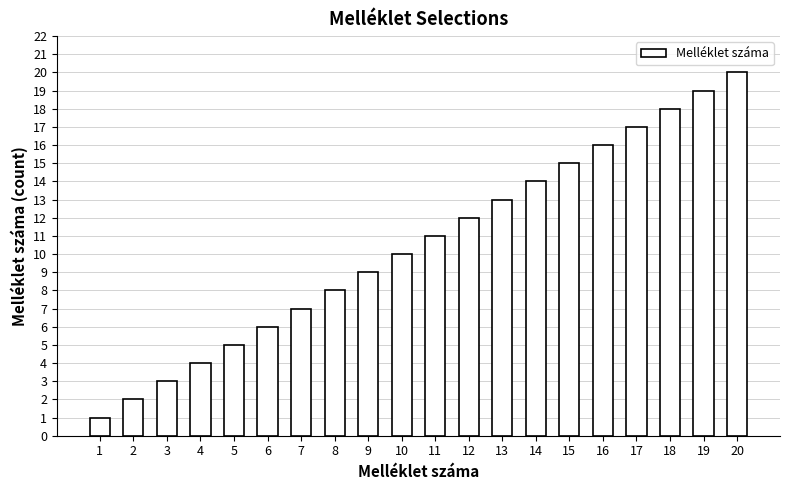

Reading right to left, list all the values displayed in this chart.

20	19	18	17	16	15	14	13	12	11	10	9	8	7	6	5	4	3	2	1